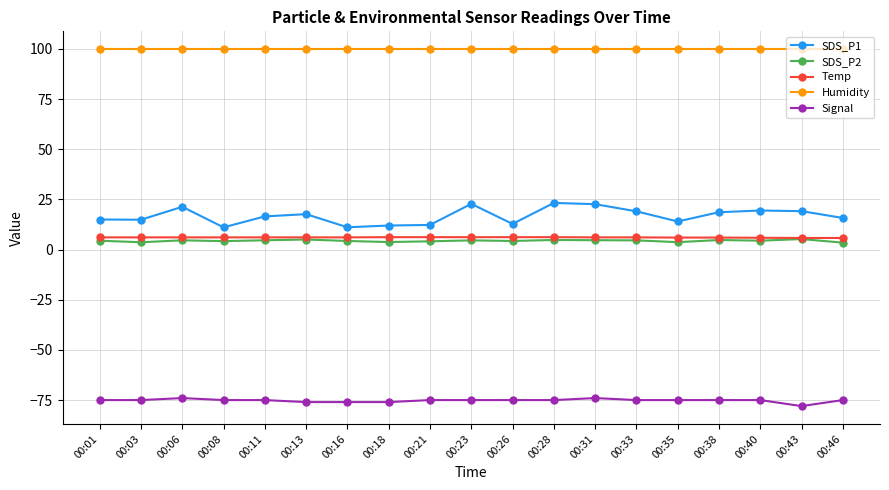

What is the average value of the Temp series?

6.1